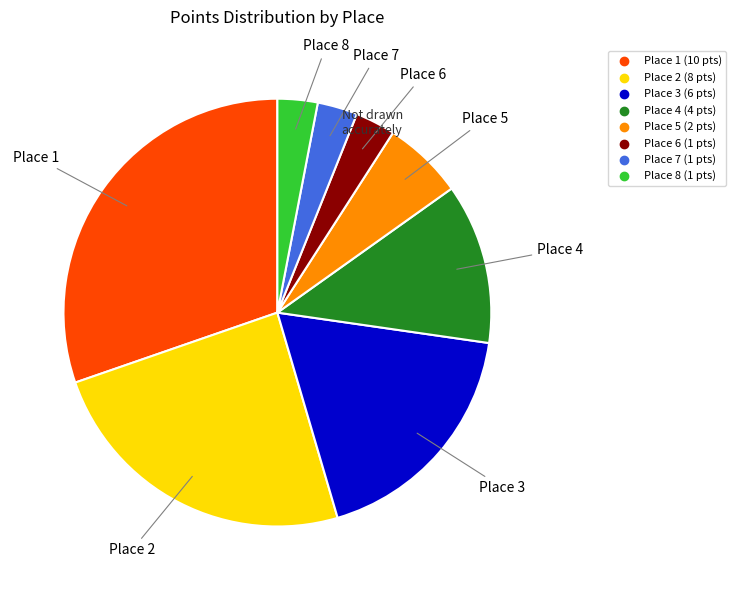

How many segments does this pie chart have?

8